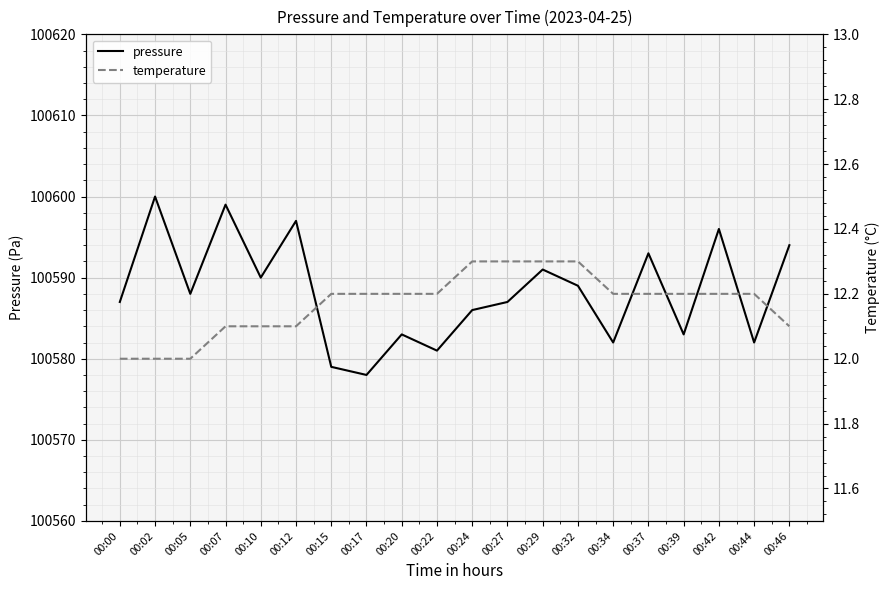

What is the total value across all series at 00:00?

100599.0